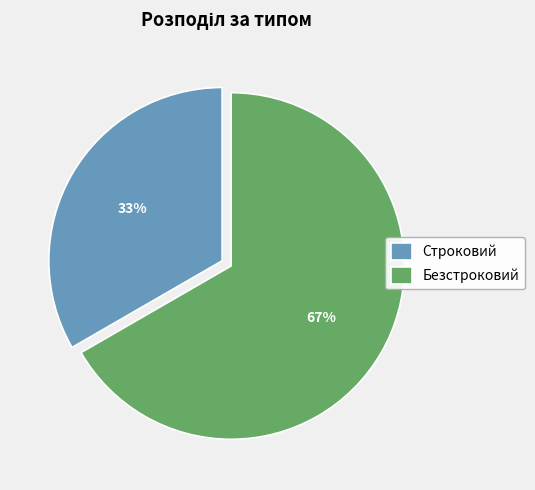

Which category has the biggest portion of the pie?

Безстроковий